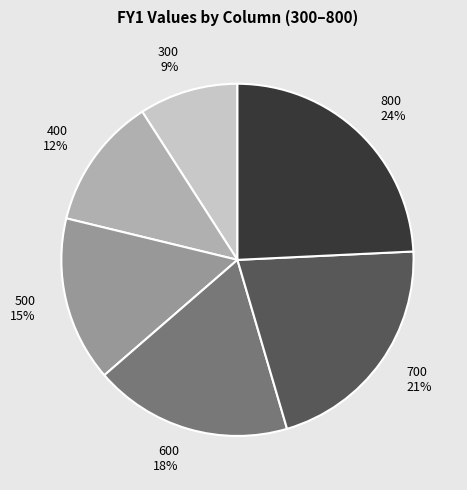

Is the sum of 700 and 300 greater than half?

No